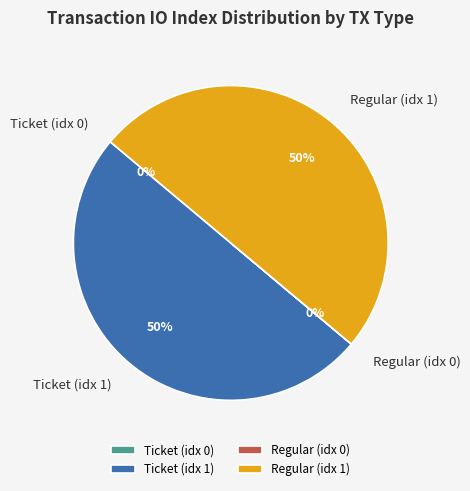

Is the sum of Regular (idx 1) and Ticket (idx 1) greater than half?

Yes